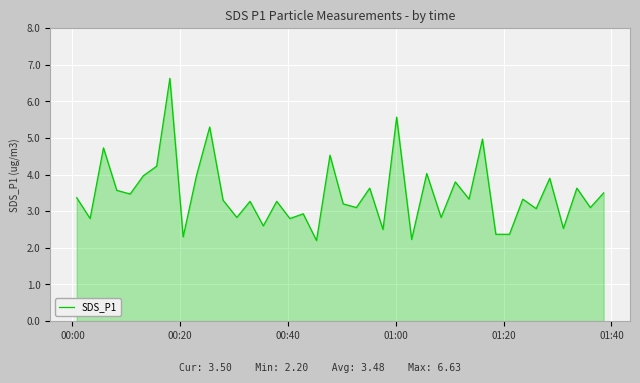

How many values are below 3?

13